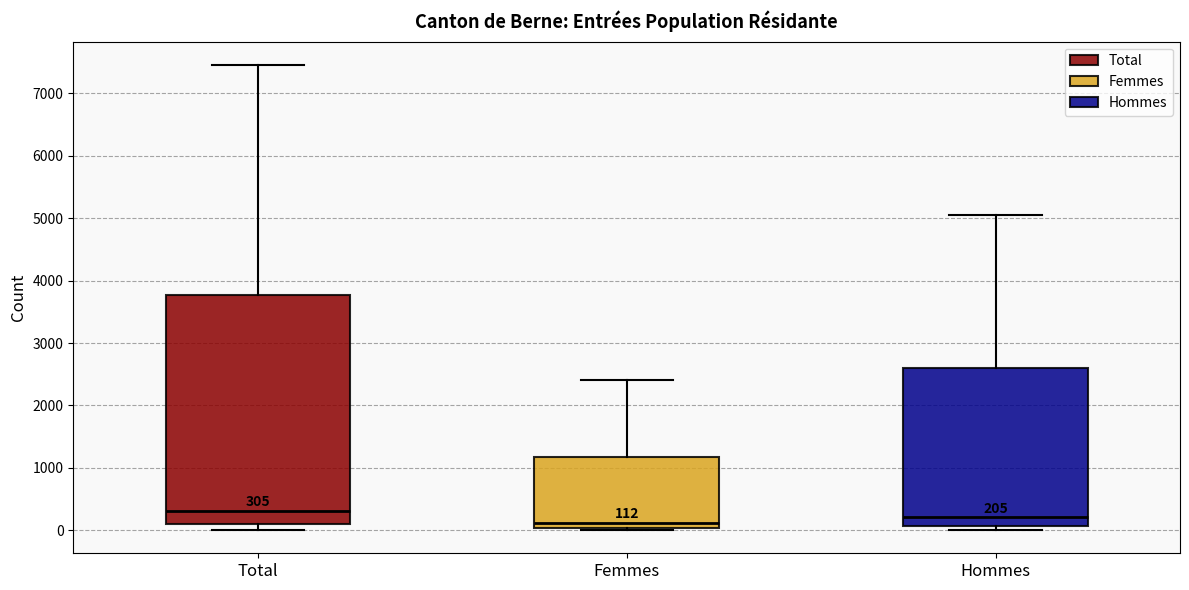

Which box's median line is the highest?

Total